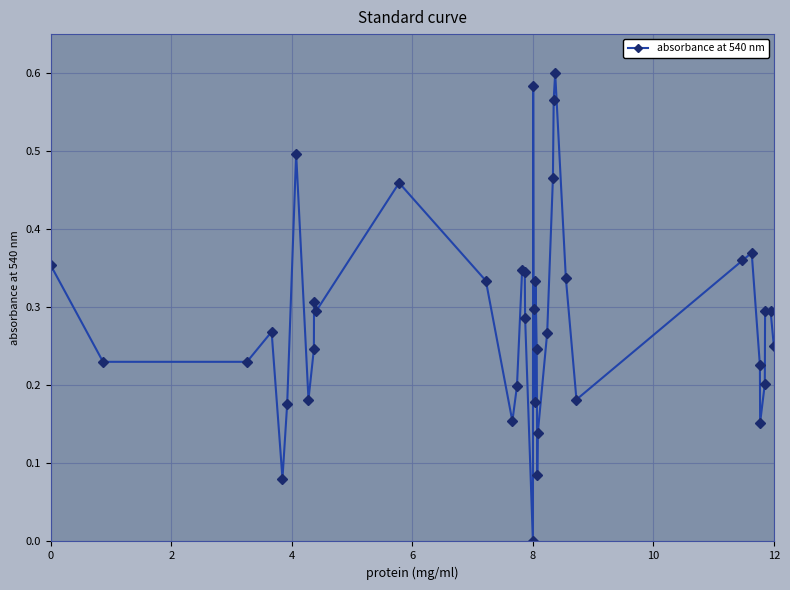

True or false: the data has more than 1 interior local peaks.

True